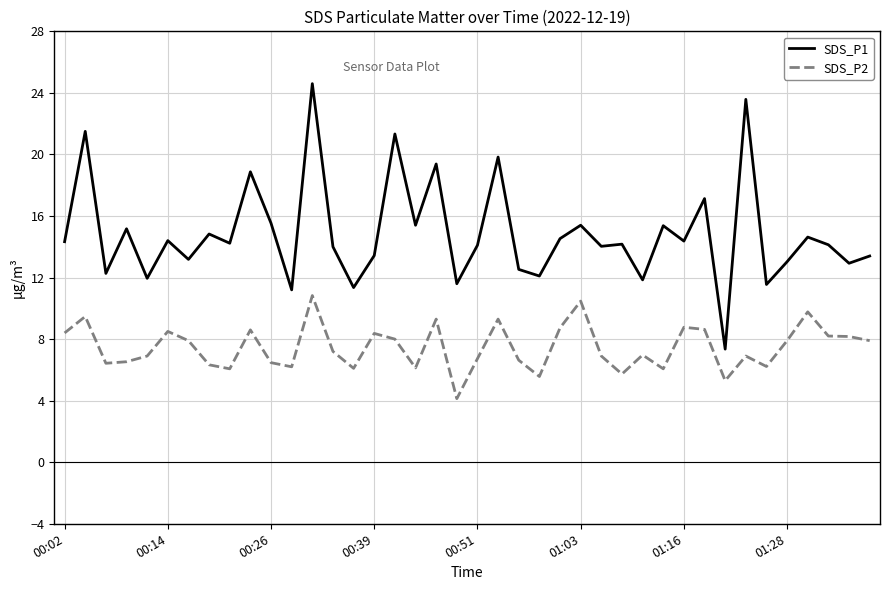

True or false: SDS_P1 and SDS_P2 cross at least once.

False